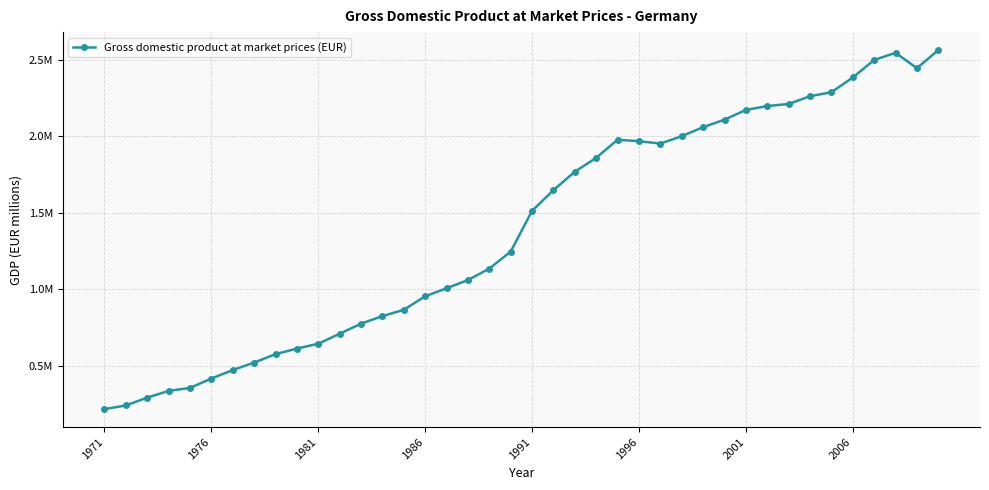

Where does the data first go above 1512391?

1991